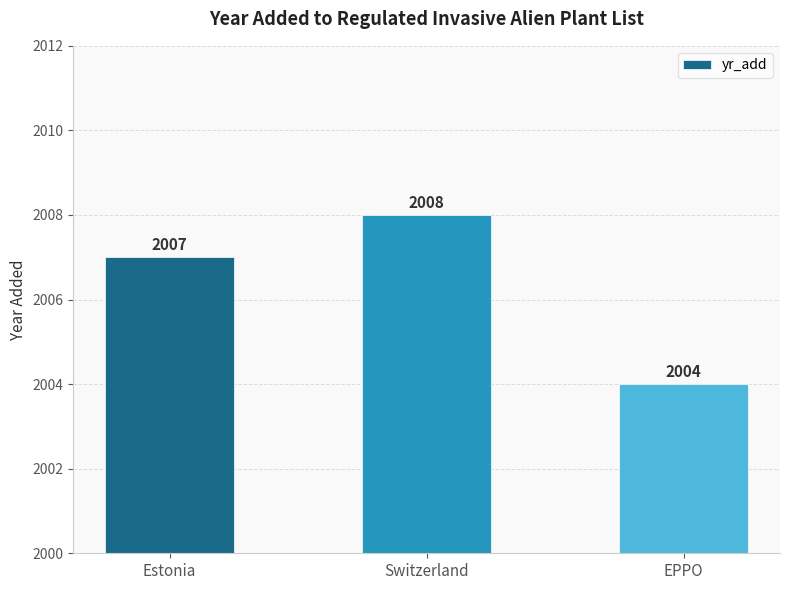

How many values are between 2004 and 2008?

3